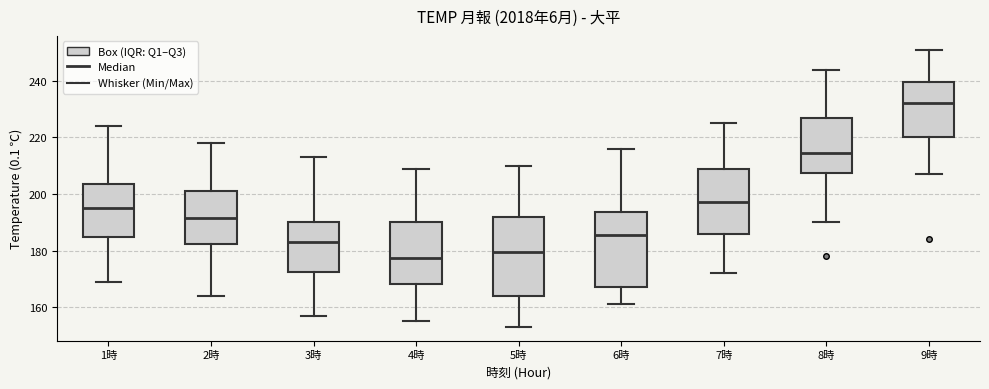

Where does the lower whisker of the box for 1時 end on the y-axis? The values are not printed on the chart, so give them approximately, as read against the axis.

170